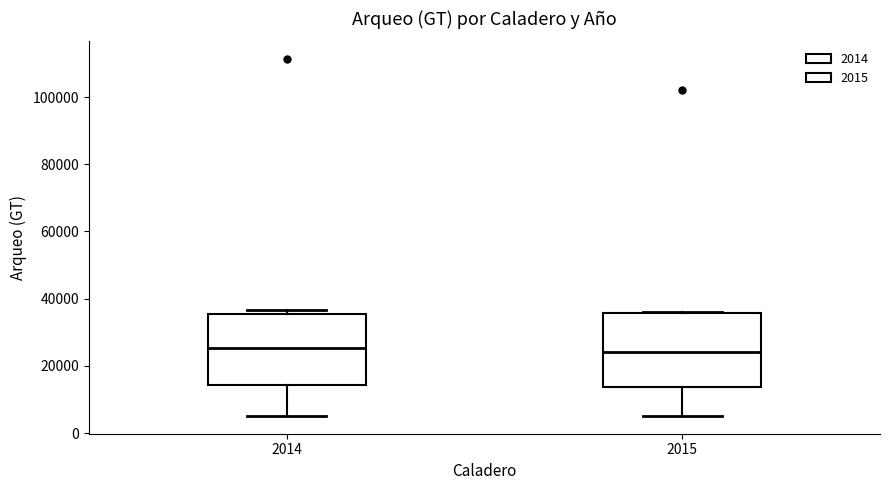

Where does the median line of the box at x = 2015 sit on the y-axis? The values are not printed on the chart, so give them approximately, as read against the axis.

24000